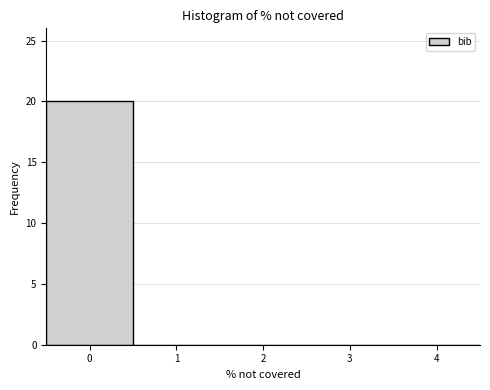

Reading left to right, transcribe this chart: for each bar, give the range it covers on the x-axis and its height. The values are not printed on the chart, so give them approximately, as read against the axis.

-0.5 to 0.5: 20
0.5 to 1.5: 0
1.5 to 2.5: 0
2.5 to 3.5: 0
3.5 to 4.5: 0